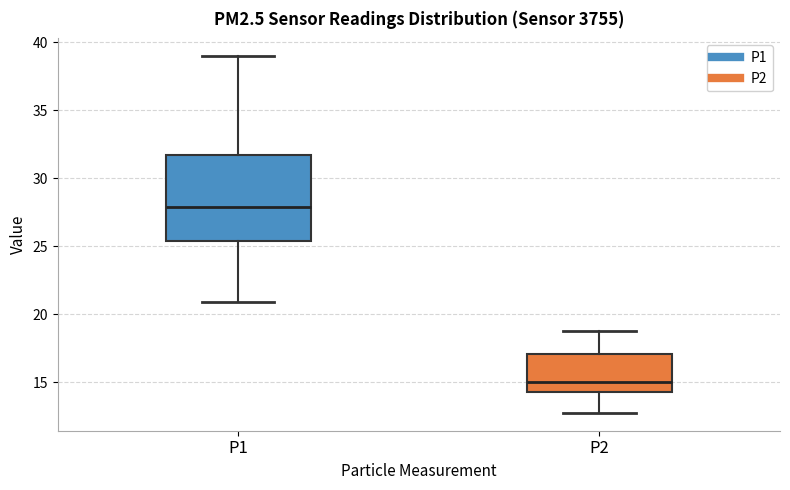

Comparing the boxes themselves (not the whiskers), which one is the tallest?

P1